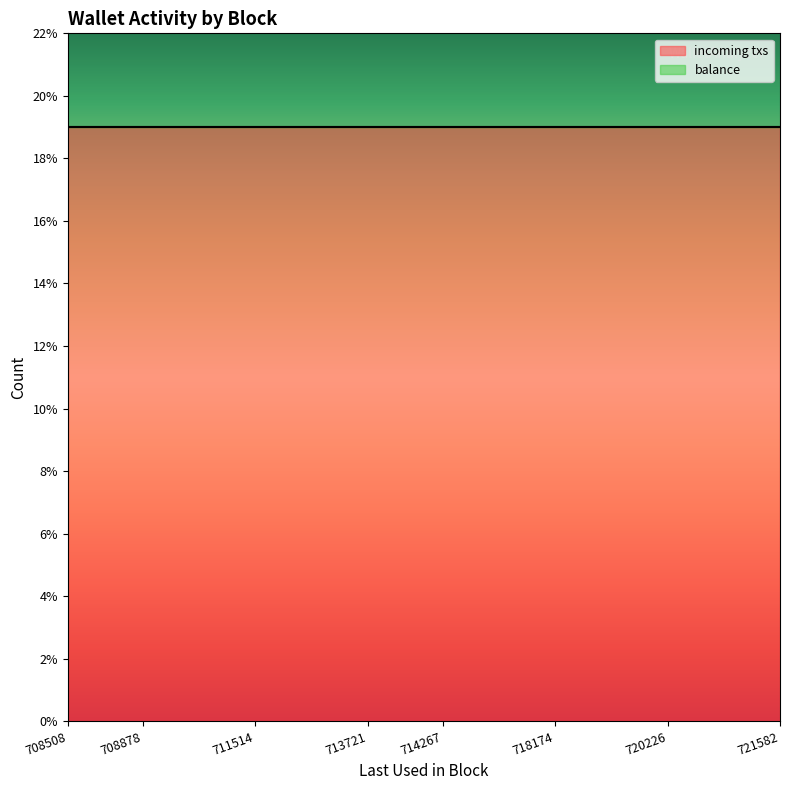

What is the maximum value shown in the chart?

19